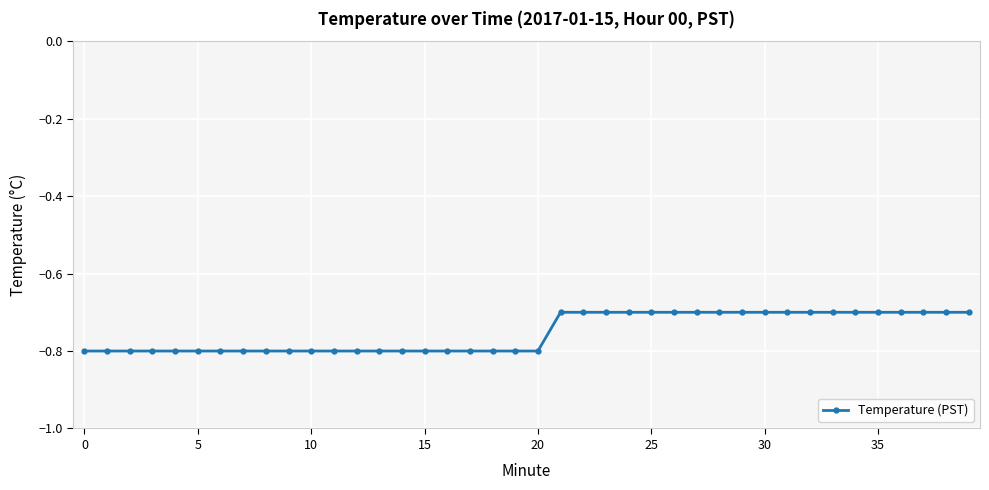

Does the chart have visible grid lines?

Yes